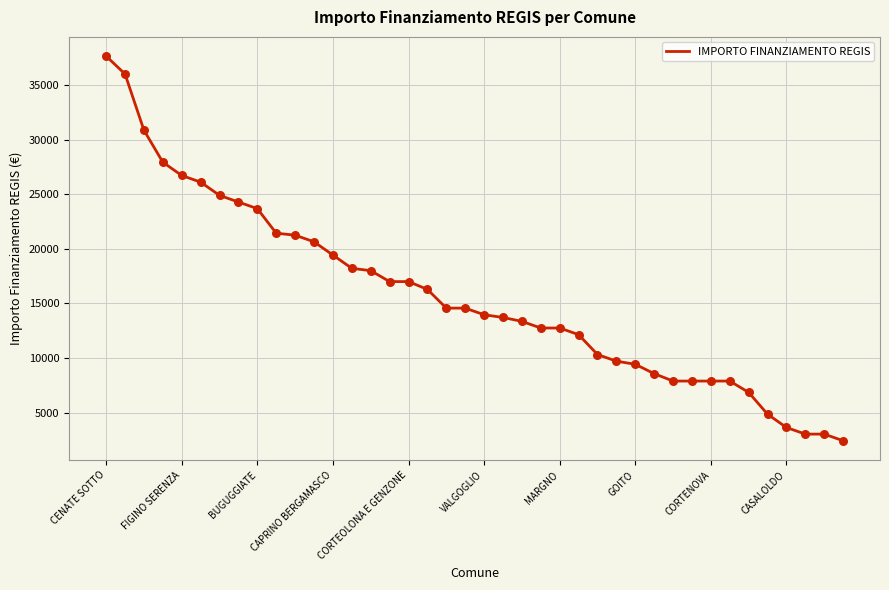

What is the difference between the maximum and minimum values?

35206